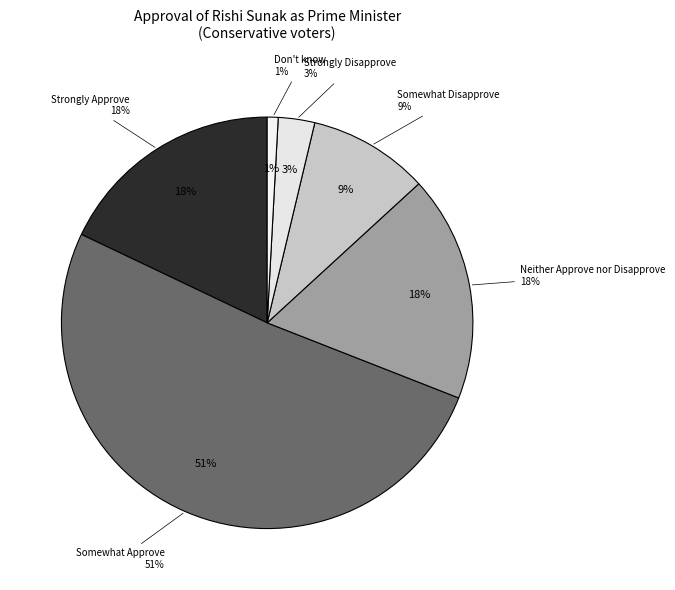

Count the number of slices in the pie.

6